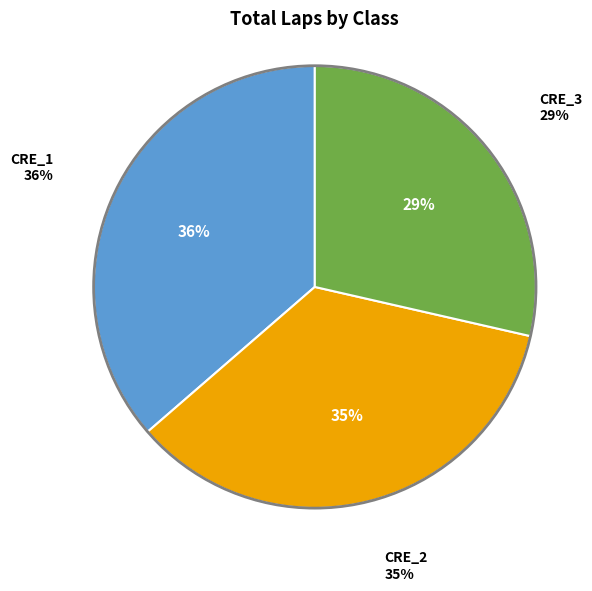

Which has a higher value, CRE_1 or CRE_2?

CRE_1